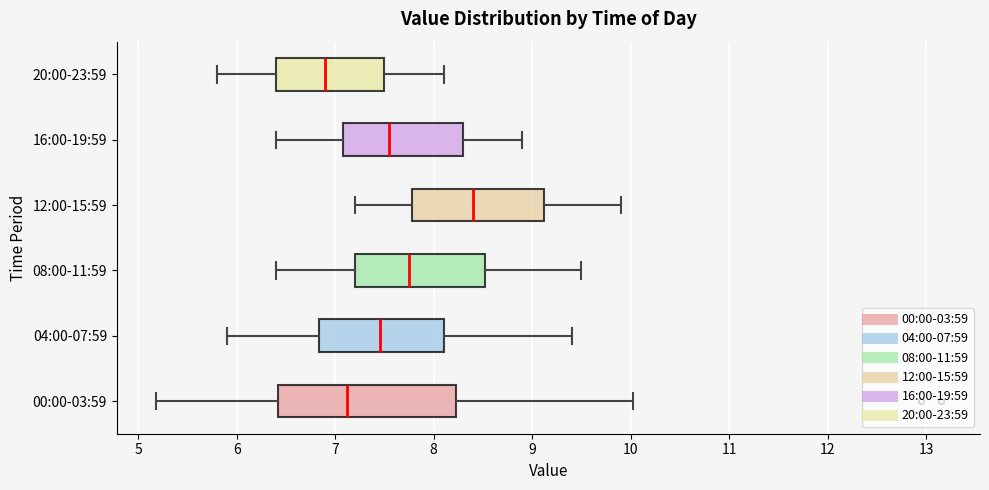

Reading bottom to top, transcribe this box plot: for each box, give where its median line is, the range the box spans, and where its two whiskers end, as read against the x-axis. The values are not printed on the chart, so give them approximately, as read against the axis.

00:00-03:59: median 7.1, box 6.4 to 8.2, whiskers 5.2 to 10.0
04:00-07:59: median 7.5, box 6.8 to 8.1, whiskers 5.9 to 9.4
08:00-11:59: median 7.8, box 7.2 to 8.5, whiskers 6.4 to 9.5
12:00-15:59: median 8.4, box 7.8 to 9.1, whiskers 7.2 to 9.9
16:00-19:59: median 7.6, box 7.1 to 8.3, whiskers 6.4 to 8.9
20:00-23:59: median 6.9, box 6.4 to 7.5, whiskers 5.8 to 8.1